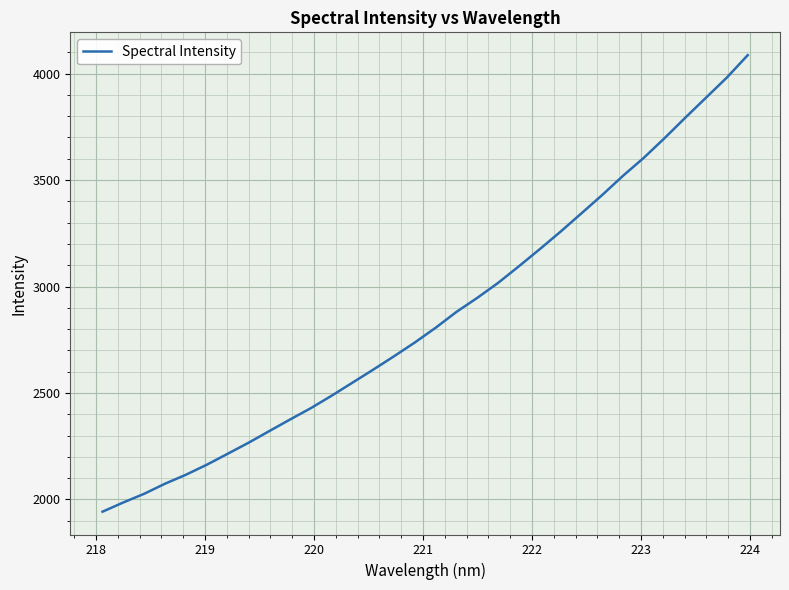

What is the difference between the maximum and minimum values?

2143.7